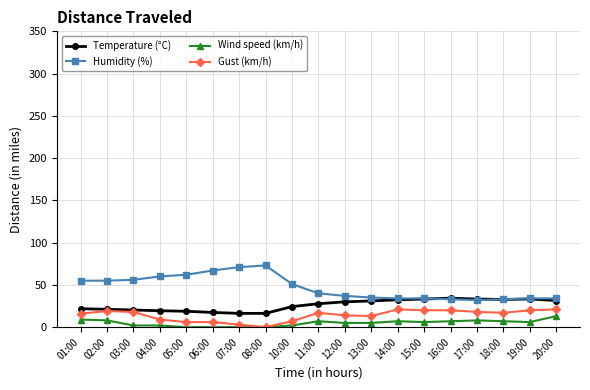

The value of Humidity (%) at 13:00 is 12.3. True or false?

False